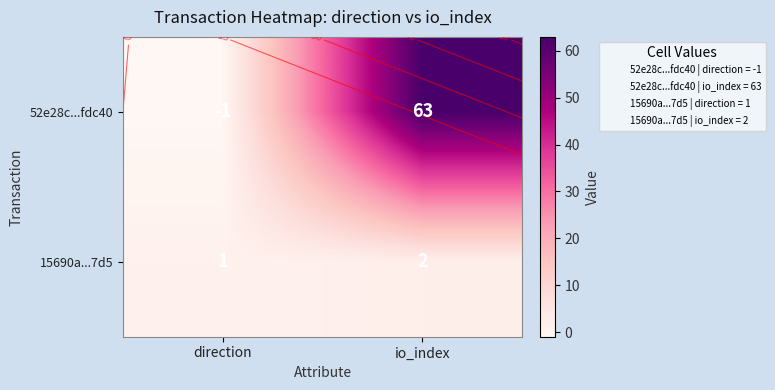

What is the minimum value for 15690a...7d5?

1